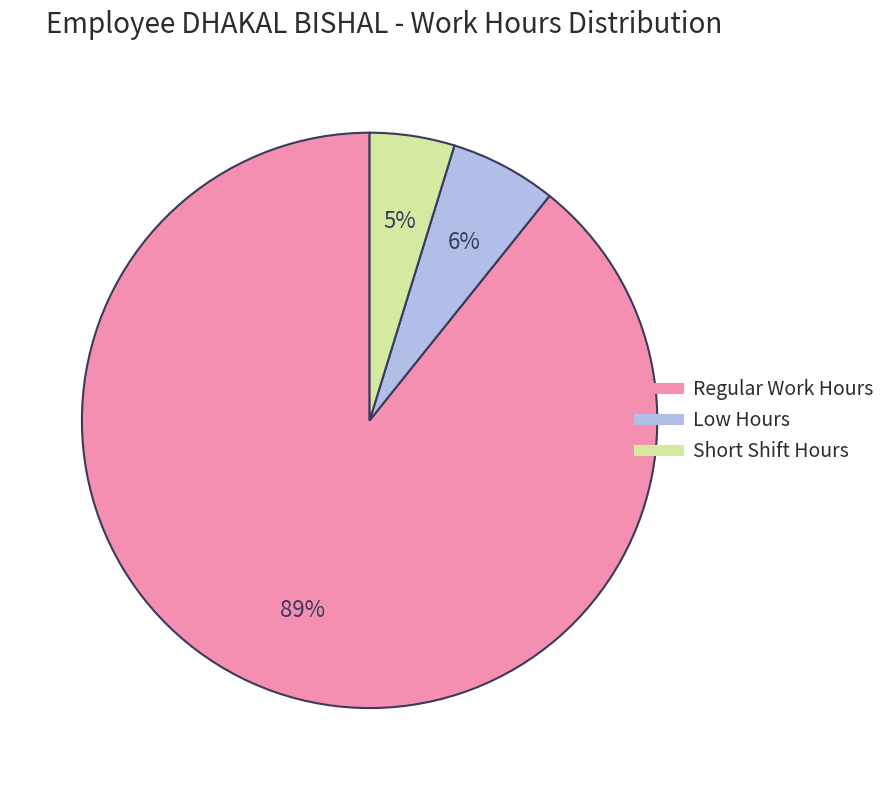

To the nearest percent, what is the difference between the largest and smallest slice percentages?

84%